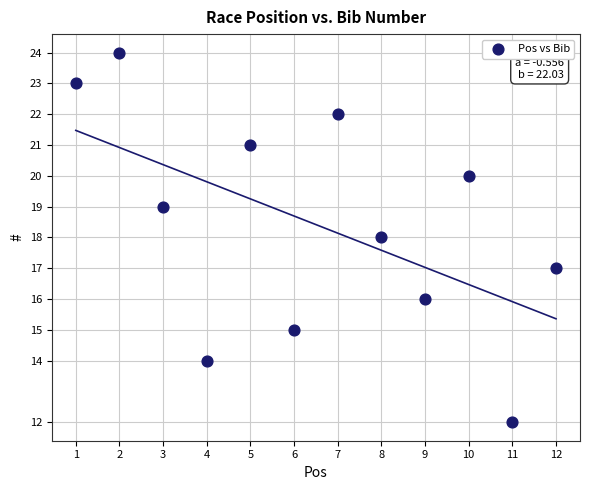

What is the average Y value?

18